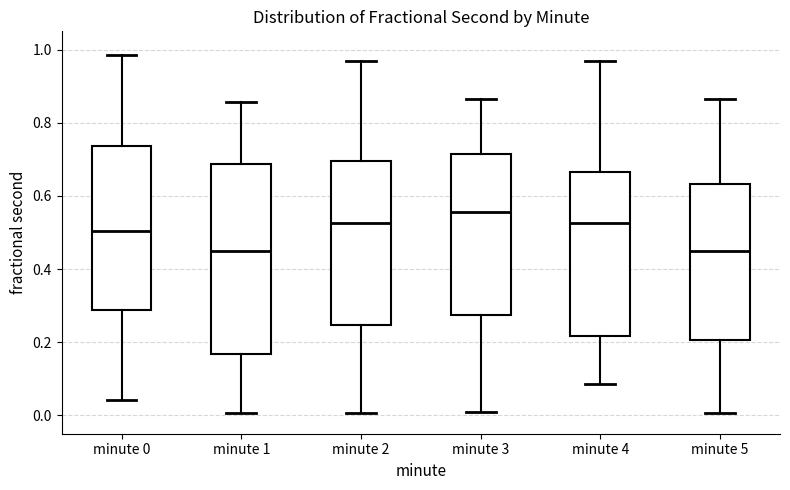

Which box is the tallest, from its lower edge to its upper edge?

minute 1